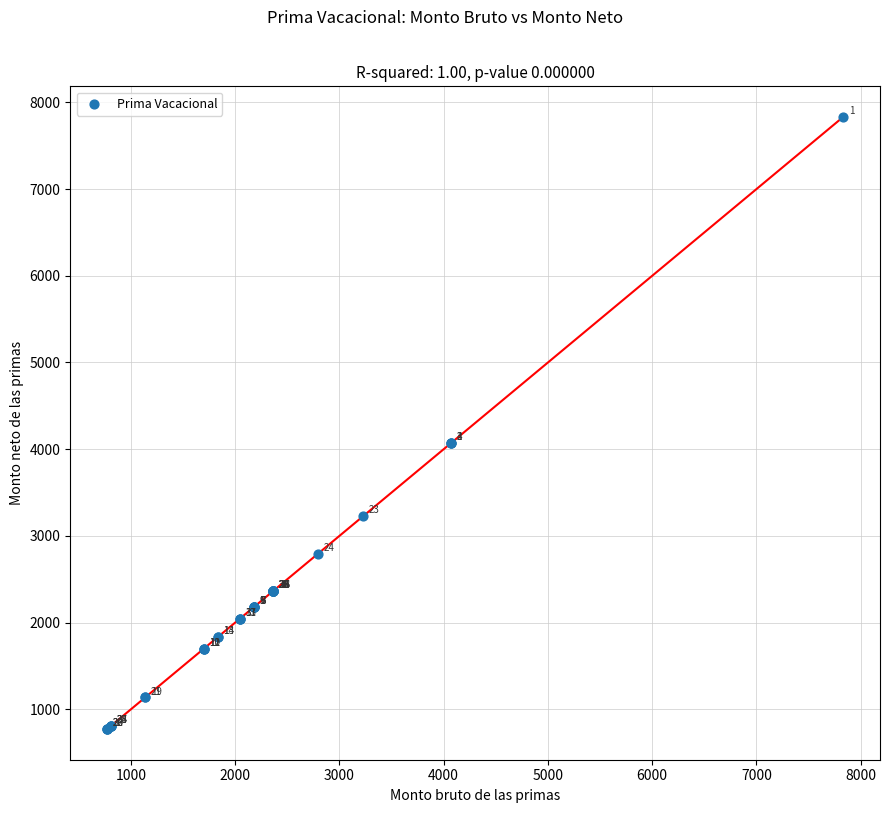

What Y value in the scatter plot is closest to 4302?

4072.0